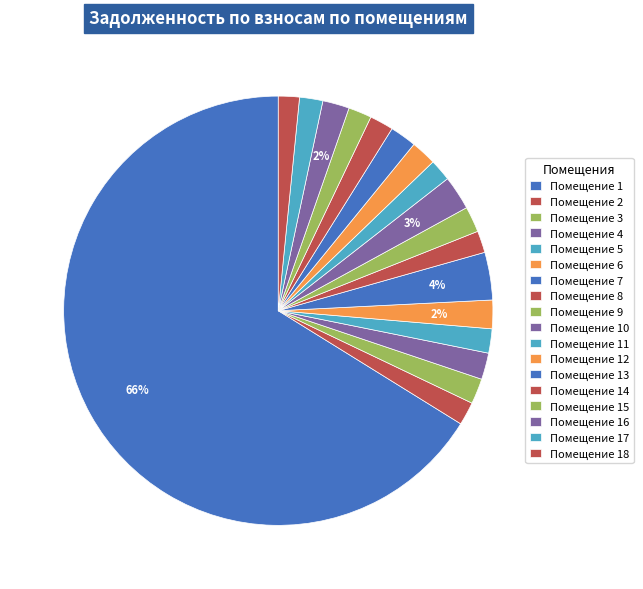

Count the number of slices in the pie.

18